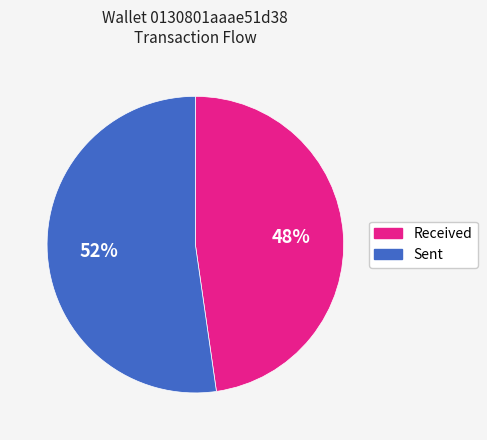

To the nearest percent, what is the average slice percentage?

50%